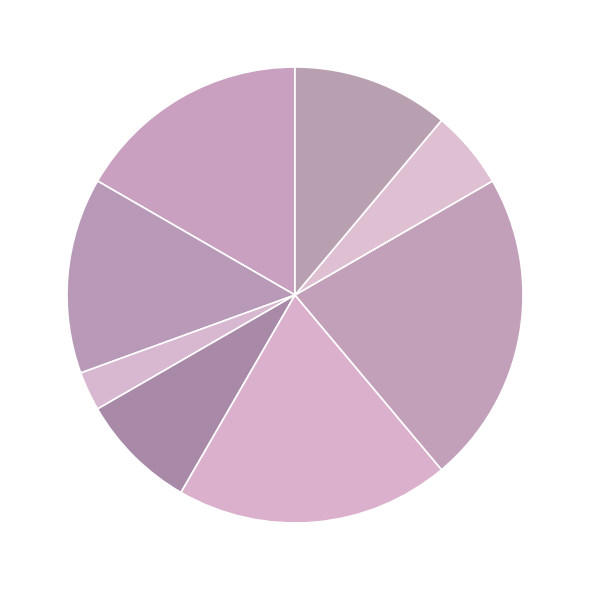

How many slices are in this pie chart?

8